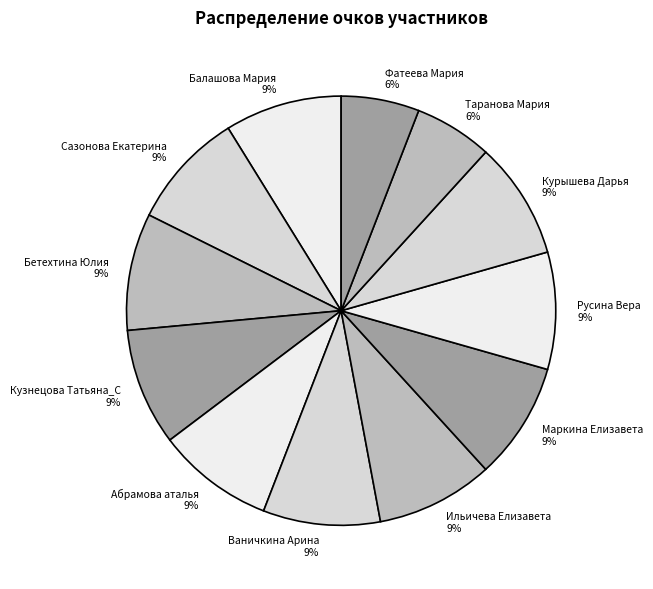

To the nearest percent, what is the difference between the largest and smallest slice percentages?

3%